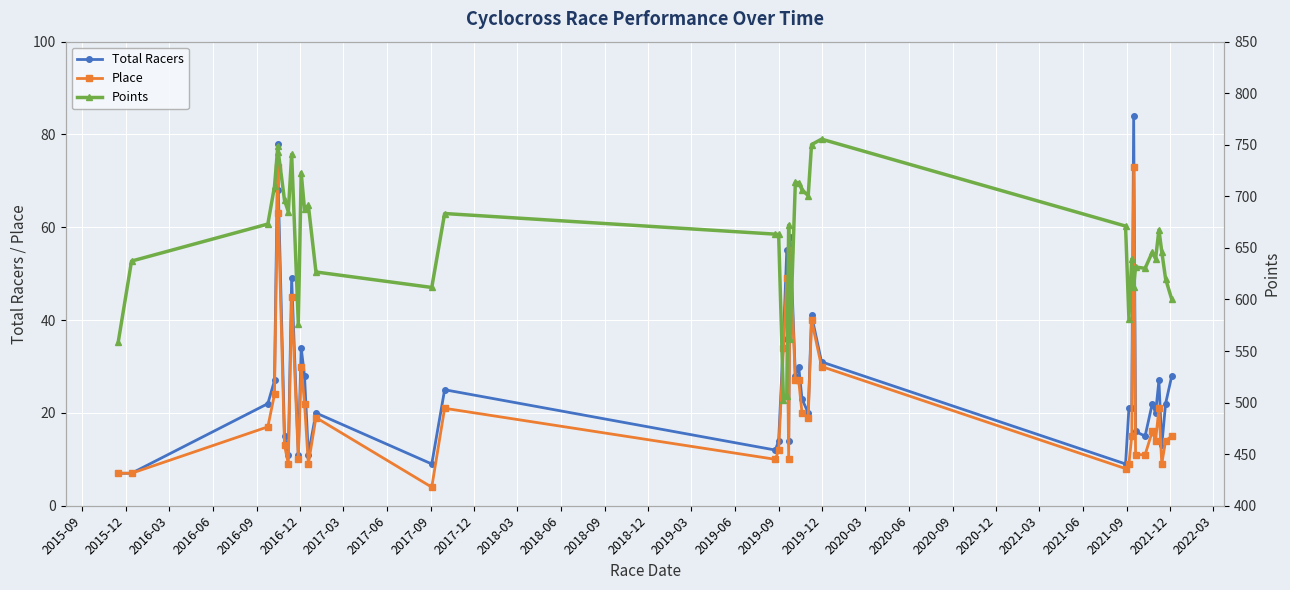

What is the value of the Place point at the 29th from the left?

8